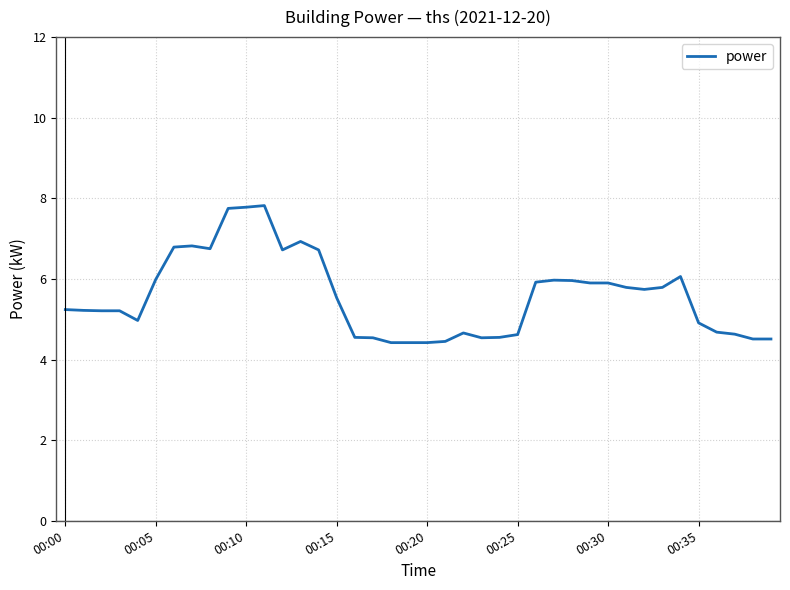

What is the smallest value displayed?

4.4